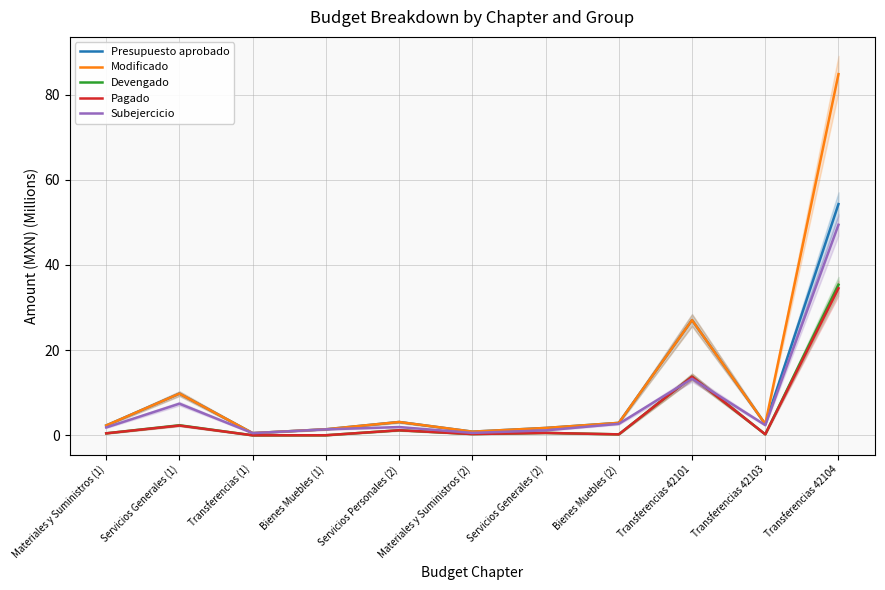

How many values in the Presupuesto aprobado series exceed 2?

7